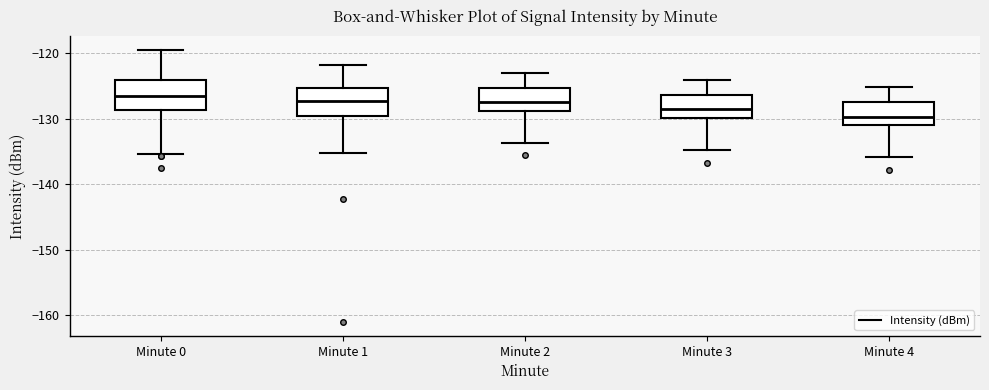

Reading left to right, transcribe this box plot: for each box, give where its median line is, the range the box spans, and where its two whiskers end, as read against the y-axis. The values are not printed on the chart, so give them approximately, as read against the axis.

Minute 0: median -127, box -129 to -124, whiskers -135 to -119
Minute 1: median -127, box -130 to -125, whiskers -135 to -122
Minute 2: median -127, box -129 to -125, whiskers -134 to -123
Minute 3: median -129, box -130 to -126, whiskers -135 to -124
Minute 4: median -130, box -131 to -127, whiskers -136 to -125